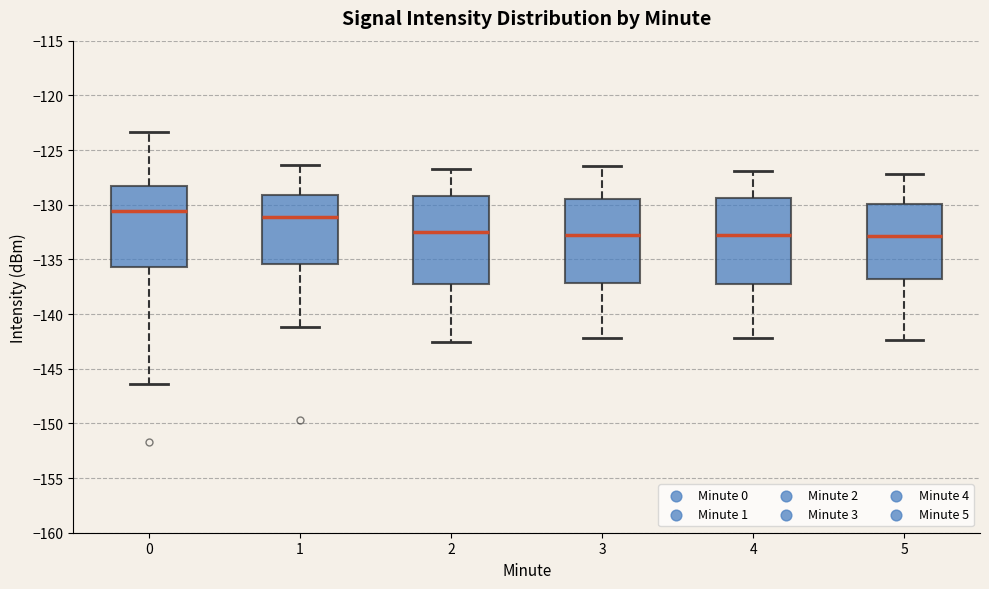

Reading left to right, transcribe this box plot: for each box, give where its median line is, the range the box spans, and where its two whiskers end, as read against the y-axis. The values are not printed on the chart, so give them approximately, as read against the axis.

0: median -130.5, box -135.5 to -128.5, whiskers -146.5 to -123.5
1: median -131.0, box -135.5 to -129.0, whiskers -141.0 to -126.5
2: median -132.5, box -137.5 to -129.0, whiskers -142.5 to -127.0
3: median -133.0, box -137.0 to -129.5, whiskers -142.0 to -126.5
4: median -133.0, box -137.0 to -129.5, whiskers -142.0 to -127.0
5: median -133.0, box -137.0 to -130.0, whiskers -142.5 to -127.0